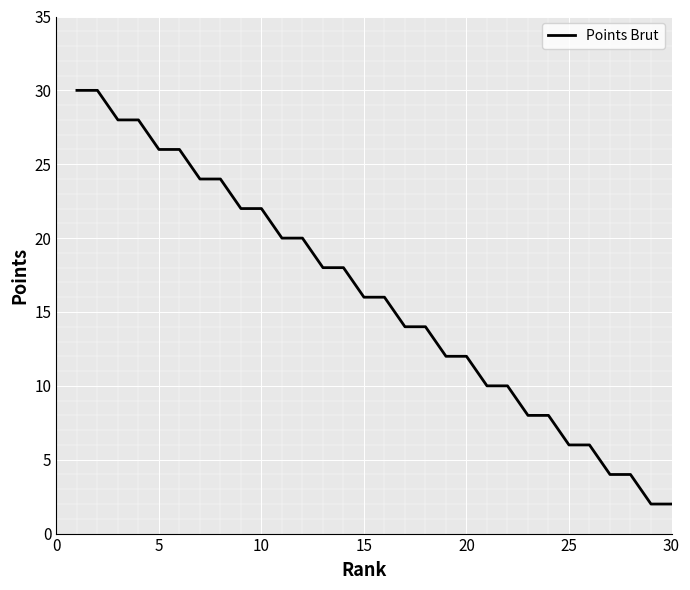

Reading right to left, list all the values displayed in this chart.

2	2	4	4	6	6	8	8	10	10	12	12	14	14	16	16	18	18	20	20	22	22	24	24	26	26	28	28	30	30